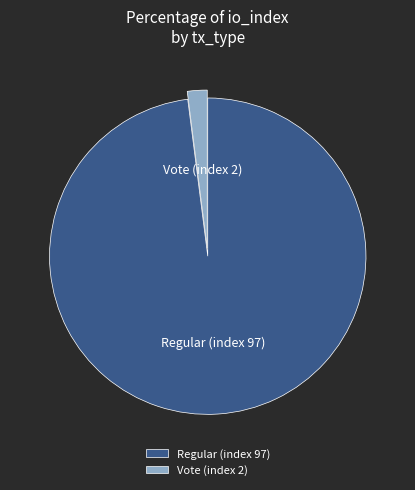

Is it true that Regular (index 97) is 89% of the pie?

False